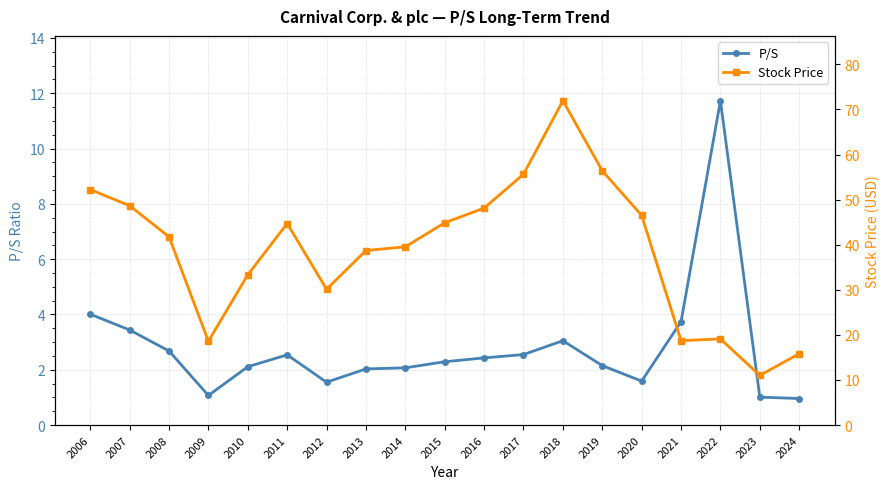

Where is the first local minimum for P/S?

2009